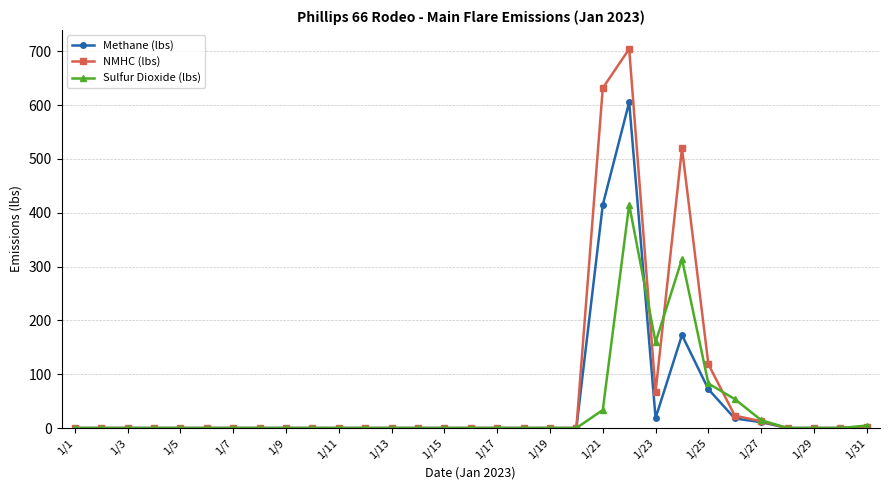

What is the maximum value shown in the chart?

704.5